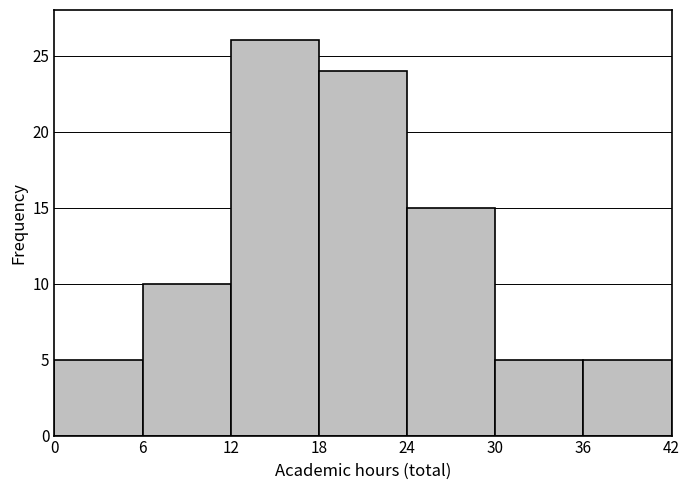

How tall is the bar that spans 18 to 24 on the x-axis? The values are not printed on the chart, so give them approximately, as read against the axis.

24